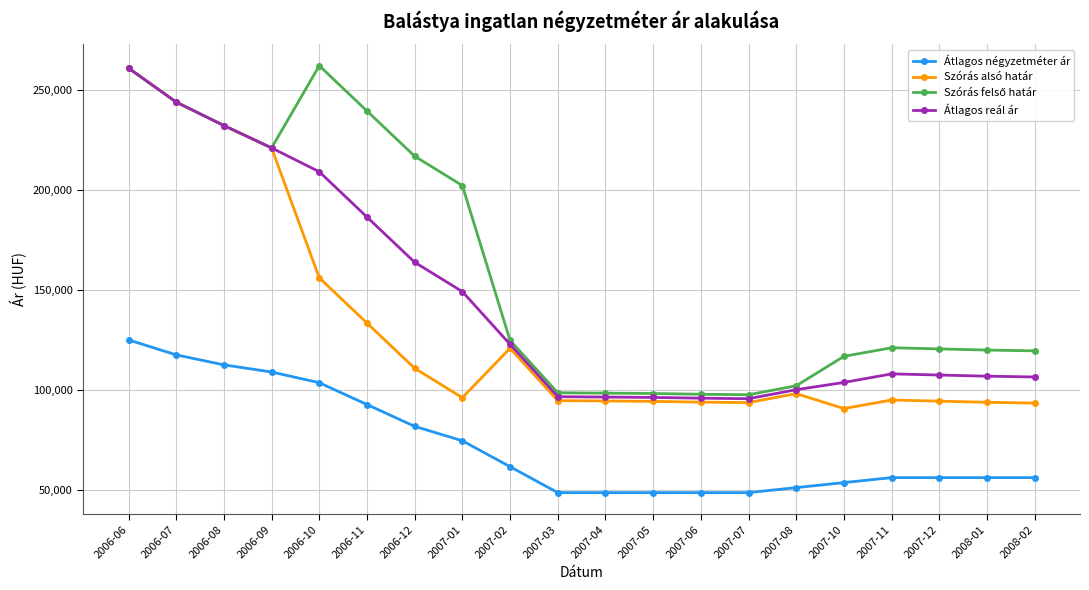

Which series changed the most between 2006-06 and 2007-03?

Szórás alsó határ